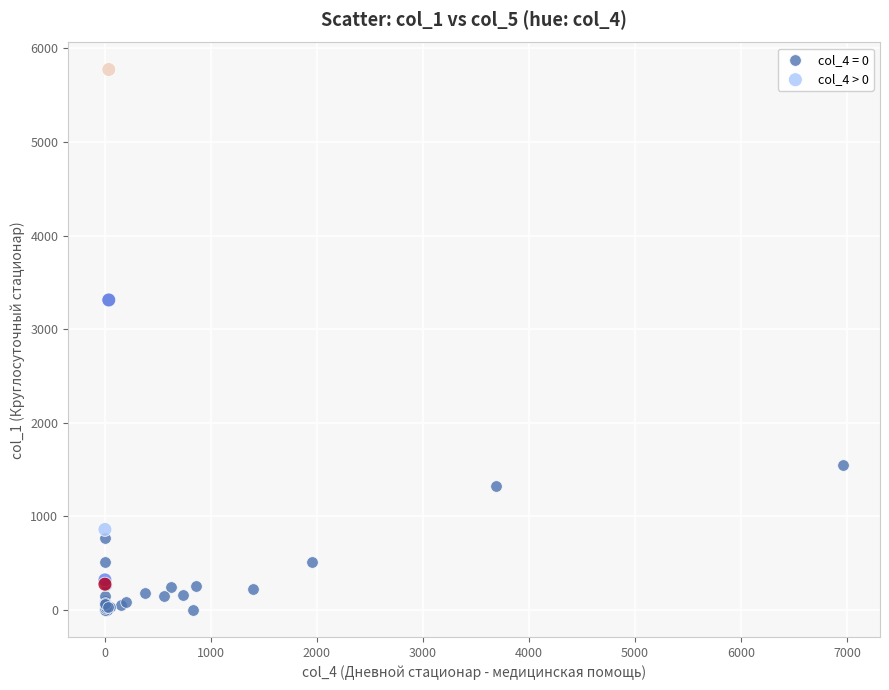

Which series contains the highest Y value?

col_4 > 0